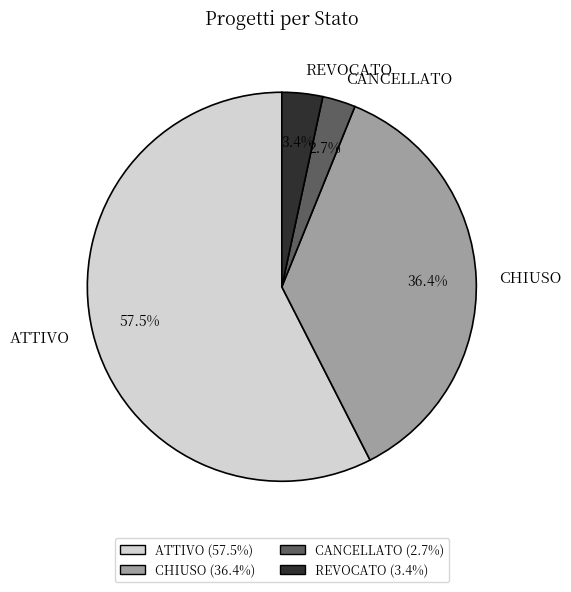

To the nearest percent, what percentage of the pie is REVOCATO?

3%